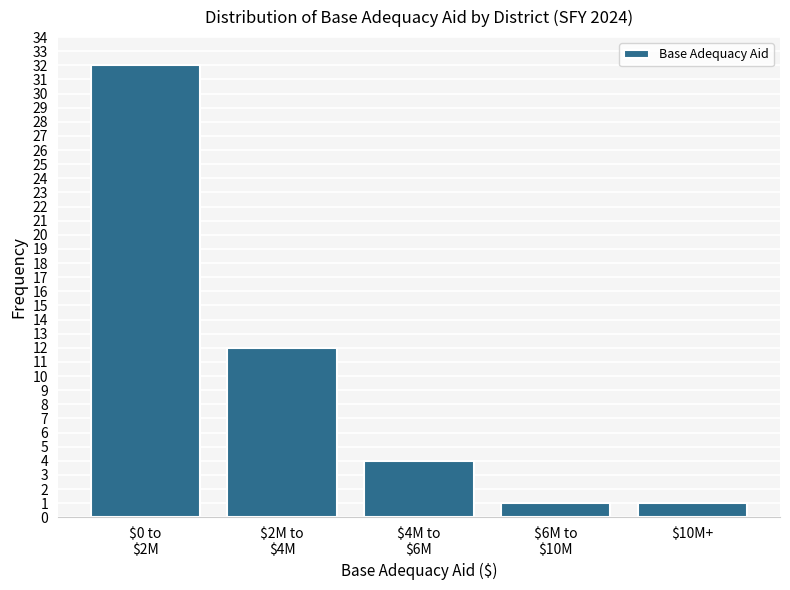

Reading right to left, extract all data points from this chart.

1	1	4	12	32